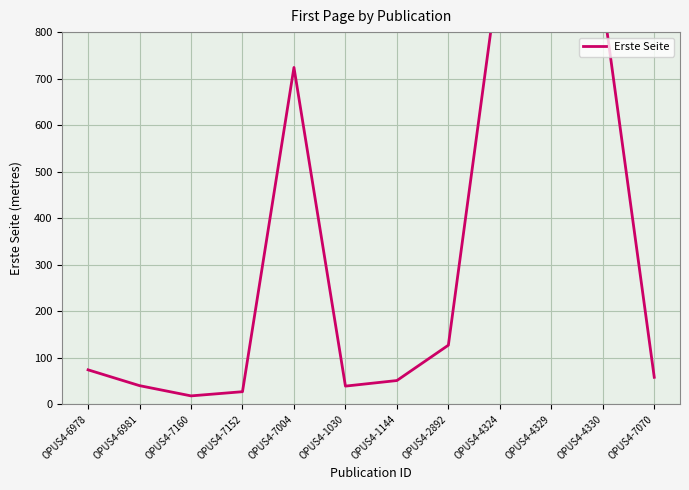

Approximately how many times larger is the value at OPUS4-6978 compared to OPUS4-7070?

1.3